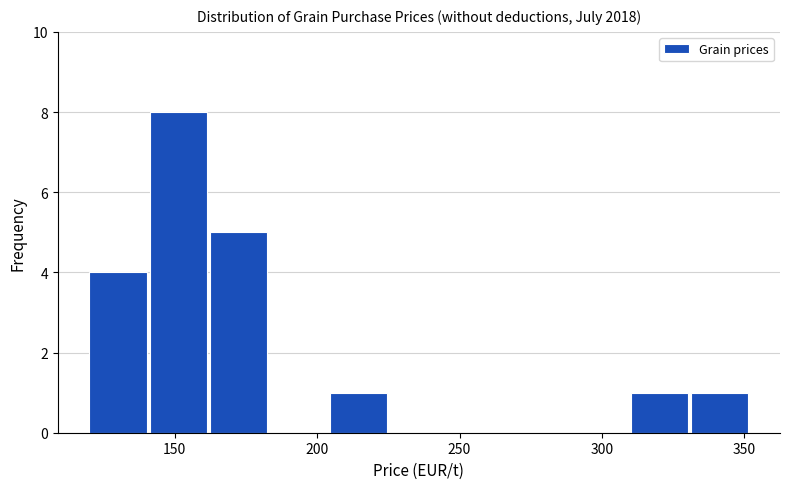

Reading left to right, list every bar in this chart as the range it spans on the x-axis followed by its height. Neither the bar edges nor the heights are printed on the chart, so give them approximately, as read against the axes.

120 to 140: 4
140 to 160: 8
160 to 185: 5
185 to 205: 0
205 to 225: 1
225 to 245: 0
245 to 265: 0
265 to 290: 0
290 to 310: 0
310 to 330: 1
330 to 350: 1